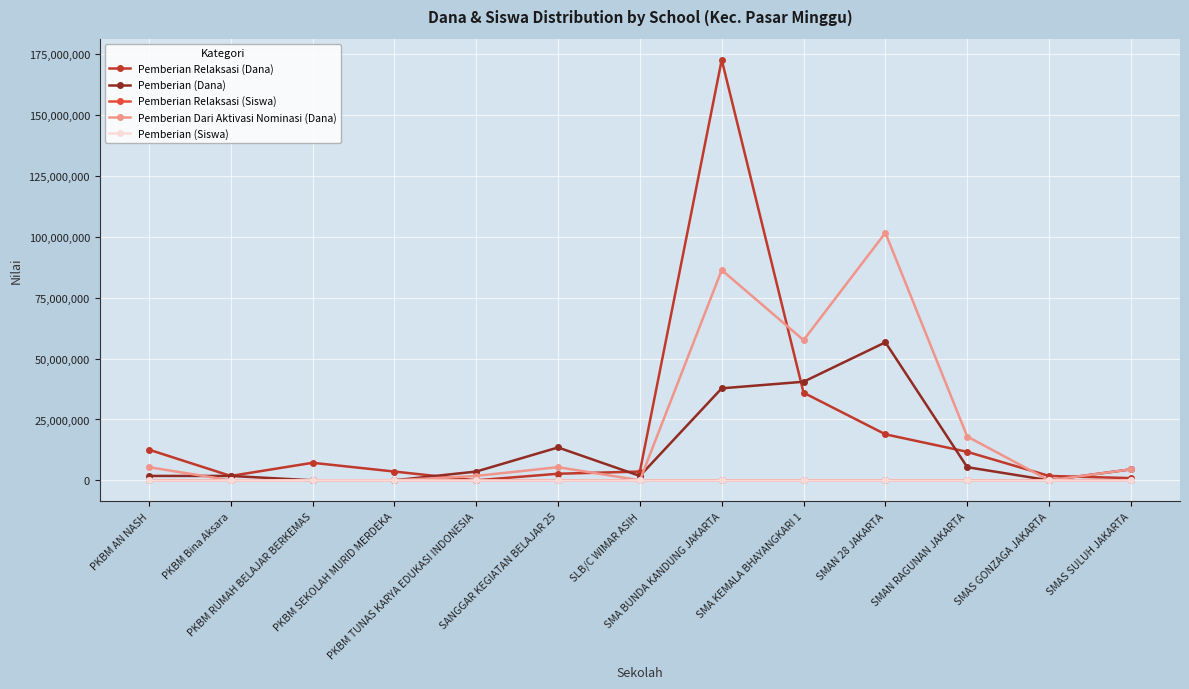

What is the difference between the maximum and minimum values in the Pemberian (Siswa) series?

37